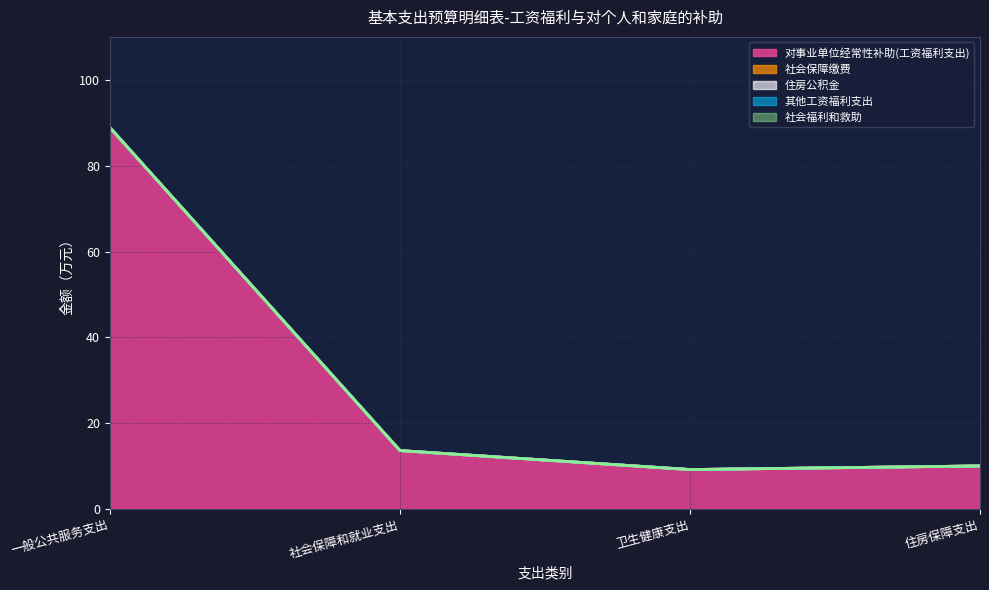

Reading right to left, extract all data points from this chart.

对事业单位经常性补助(工资福利支出): 10.0	9.2	13.6	88.9
社会保障缴费: 0.0	0.0	0.0	0.0
住房公积金: 0.0	0.0	0.0	0.0
其他工资福利支出: 0.0	0.0	0.0	0.0
社会福利和救助: 0.0	0.0	0.0	0.0